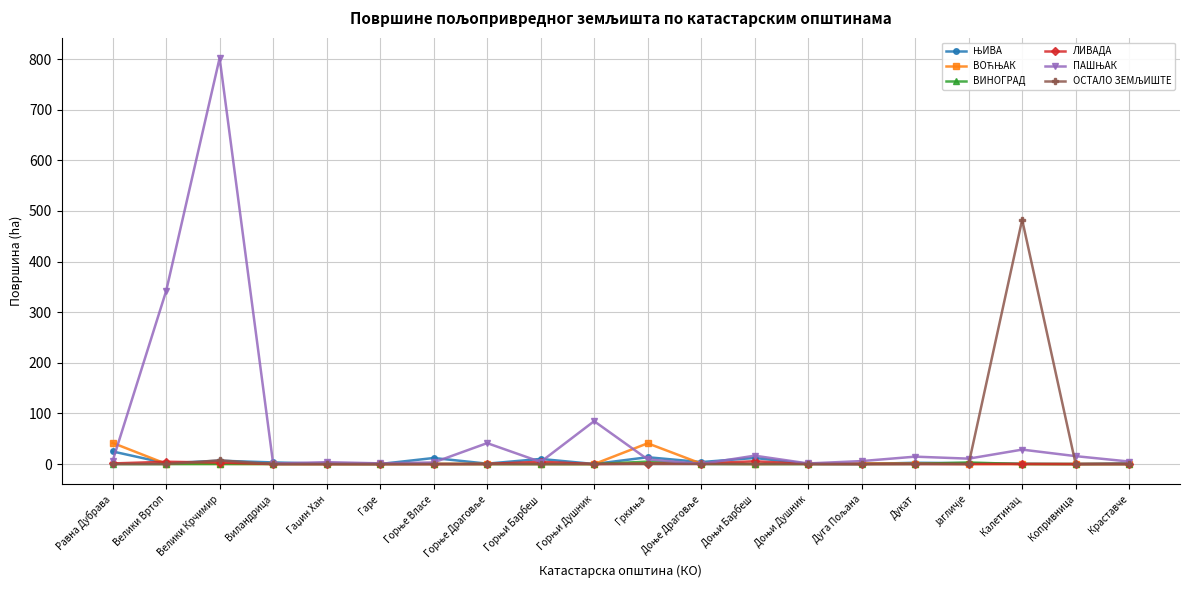

What is the label of the 4th point from the left?

Виландрица